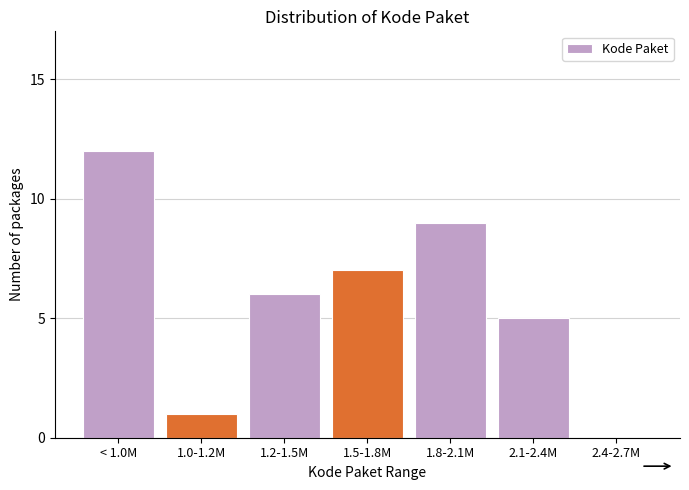

Reading left to right, what are all the values shown in this chart?

< 1.0M=12	1.0-1.2M=1	1.2-1.5M=6	1.5-1.8M=7	1.8-2.1M=9	2.1-2.4M=5	2.4-2.7M=0